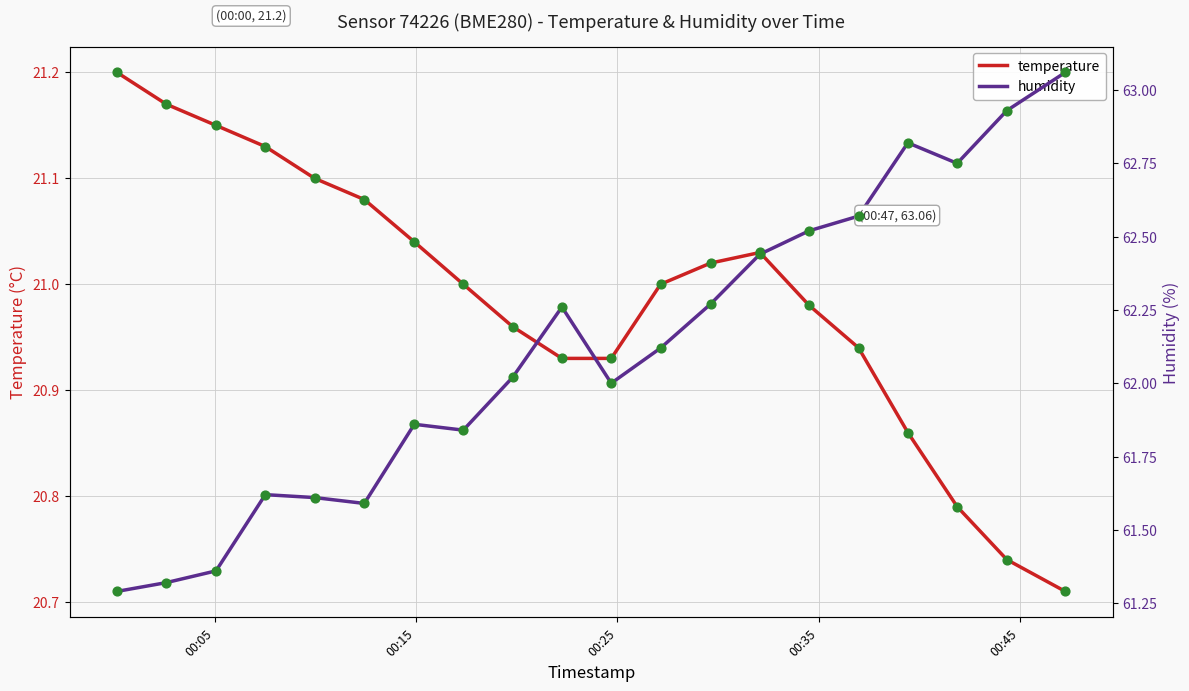

Which series has the largest Y range (max minus min)?

humidity